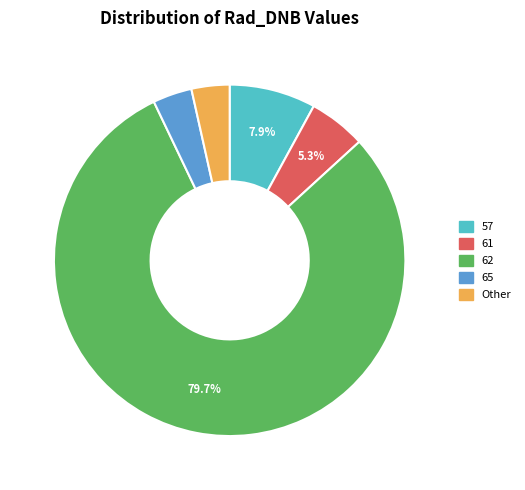

Is there a majority slice in this chart?

Yes